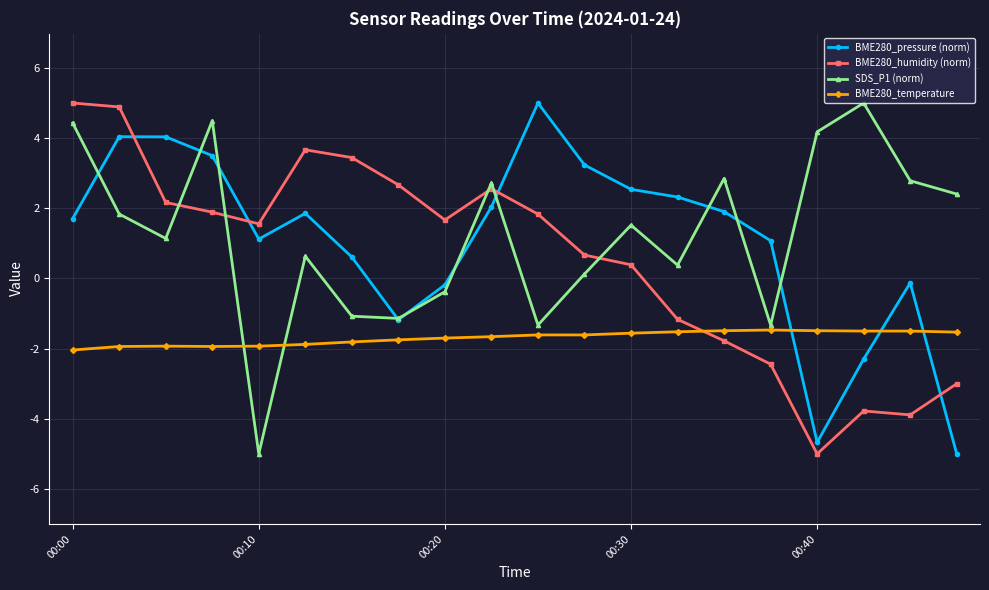

What is the minimum value for BME280_pressure (norm)?

-5.0